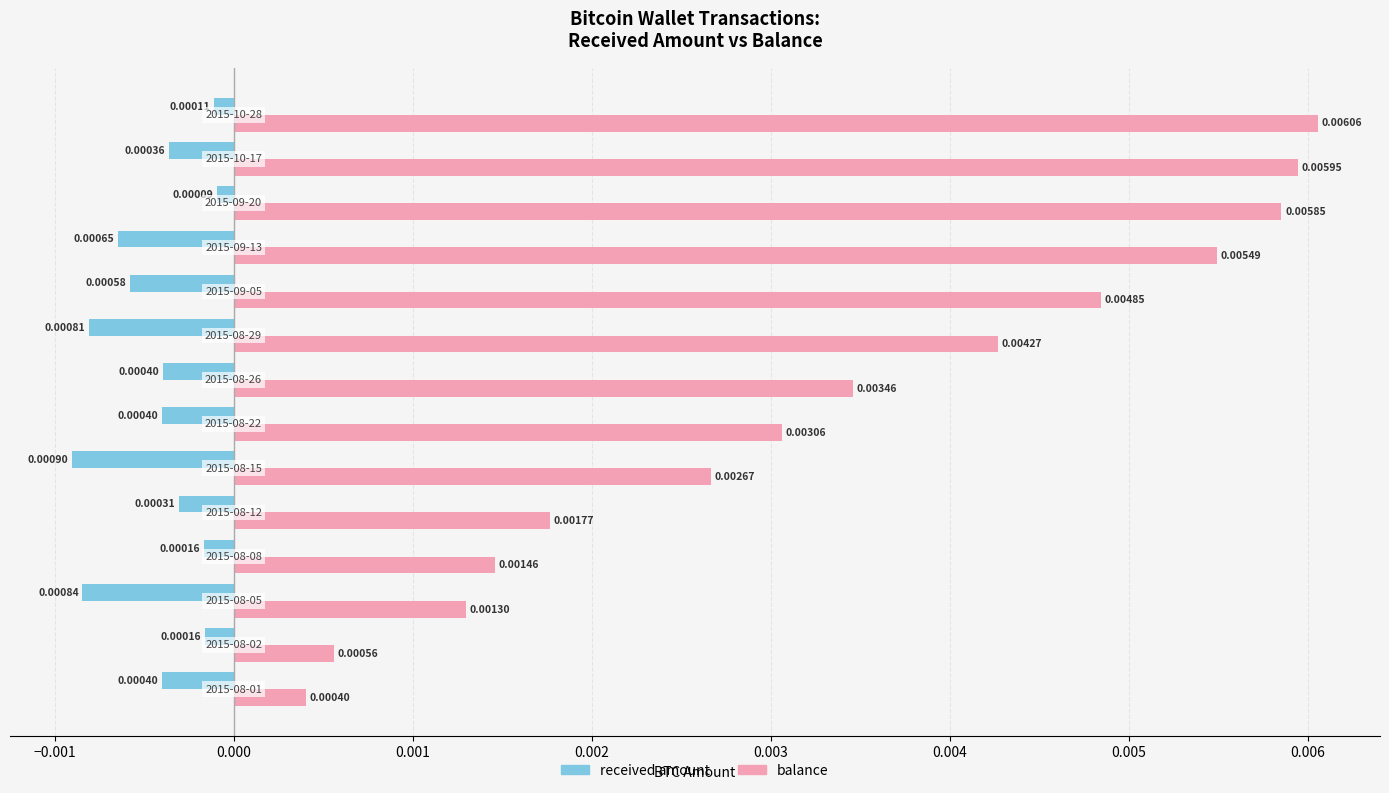

Which series has the largest range (max minus min)?

balance